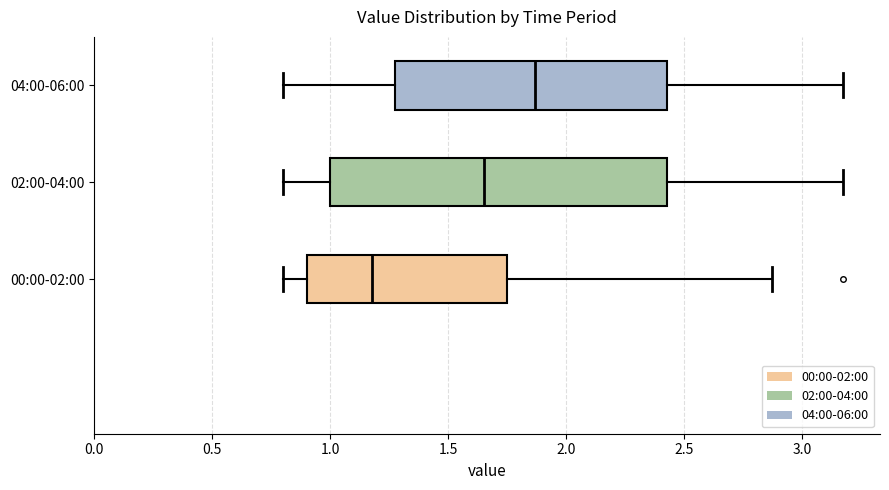

Reading bottom to top, transcribe this box plot: for each box, give where its median line is, the range the box spans, and where its two whiskers end, as read against the x-axis. The values are not printed on the chart, so give them approximately, as read against the axis.

00:00-02:00: median 1.20, box 0.90 to 1.75, whiskers 0.80 to 2.85
02:00-04:00: median 1.65, box 1.00 to 2.45, whiskers 0.80 to 3.15
04:00-06:00: median 1.85, box 1.30 to 2.45, whiskers 0.80 to 3.15